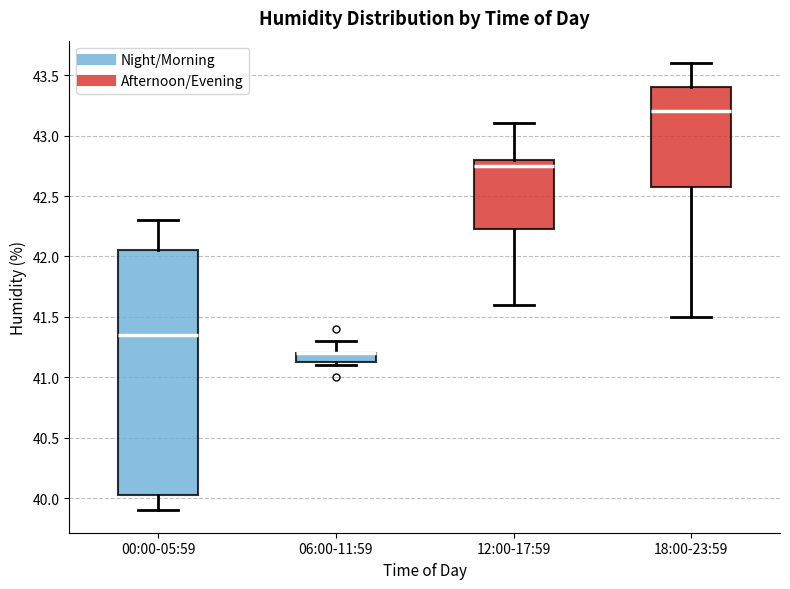

Comparing the boxes themselves (not the whiskers), which one is the tallest?

00:00-05:59